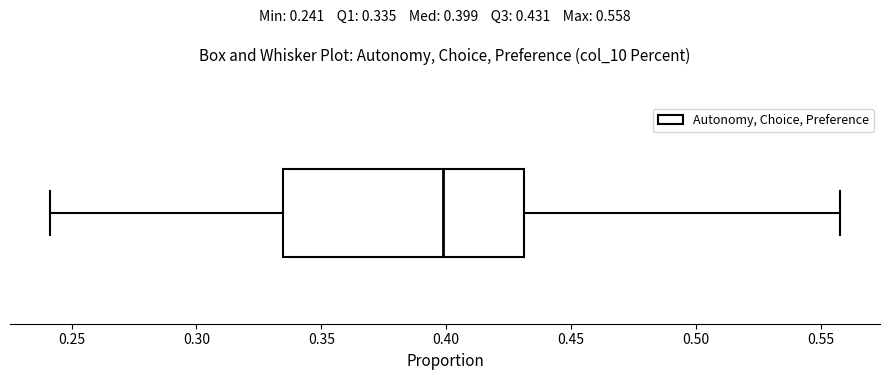

Where does the right whisker of the box end on the x-axis? The values are not printed on the chart, so give them approximately, as read against the axis.

0.560